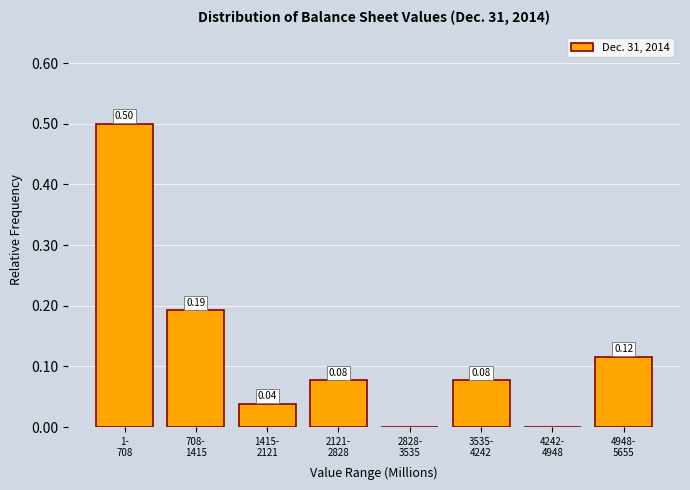

What is the sum of all values?

1.0